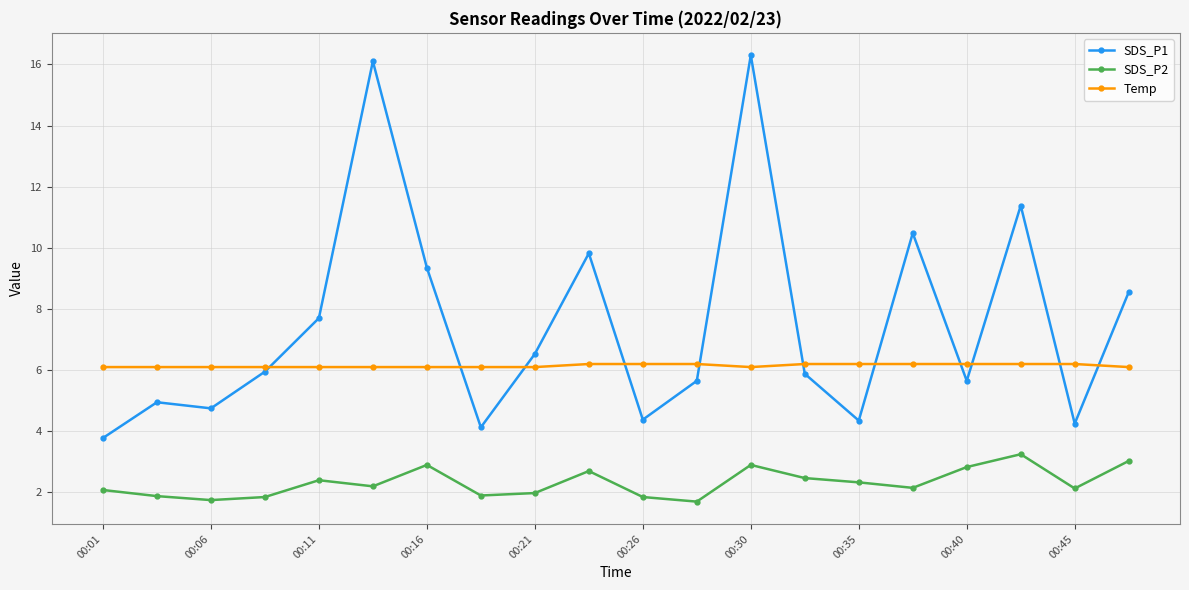

Rank the series by their maximum value, from highest to lowest.

SDS_P1, Temp, SDS_P2